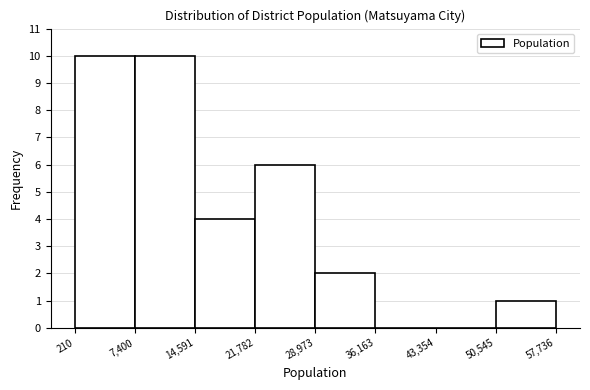

Reading left to right, list every bar in this chart as the range it spans on the x-axis followed by its height. The values are not printed on the chart, so give them approximately, as read against the axis.

210 to 7,400: 10
7,400 to 14,591: 10
14,591 to 21,782: 4
21,782 to 28,973: 6
28,973 to 36,163: 2
36,163 to 43,354: 0
43,354 to 50,545: 0
50,545 to 57,736: 1